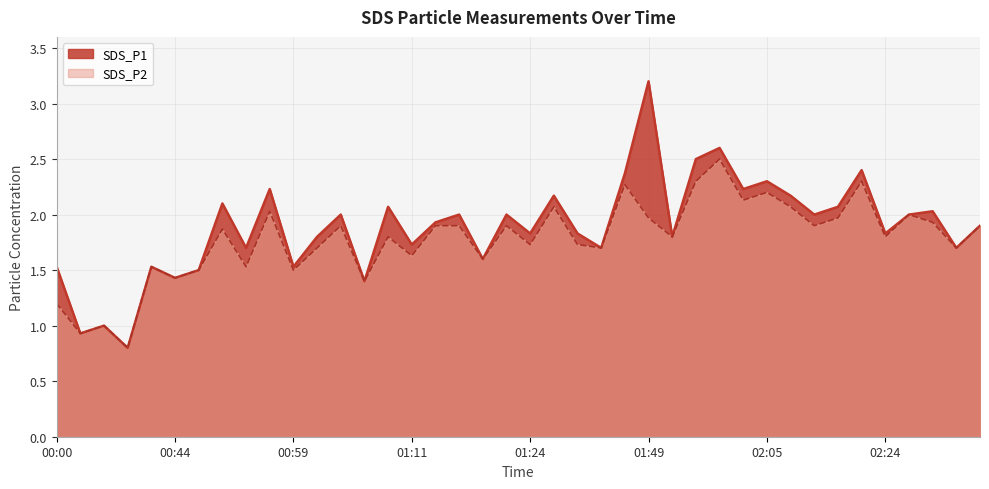

In SDS_P2, how many points are lower than both neighbors (excluding endpoints)?

15